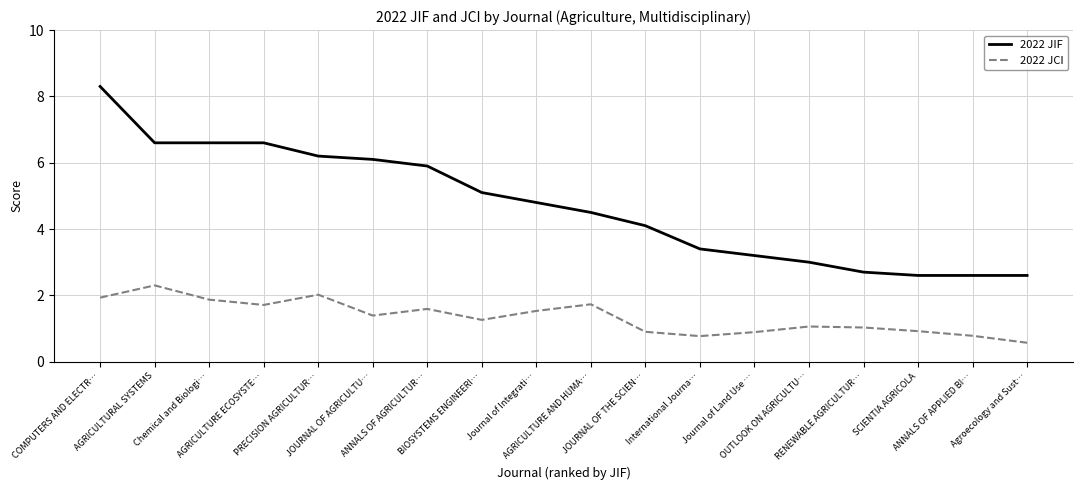

True or false: 2022 JIF and 2022 JCI cross at least once.

False